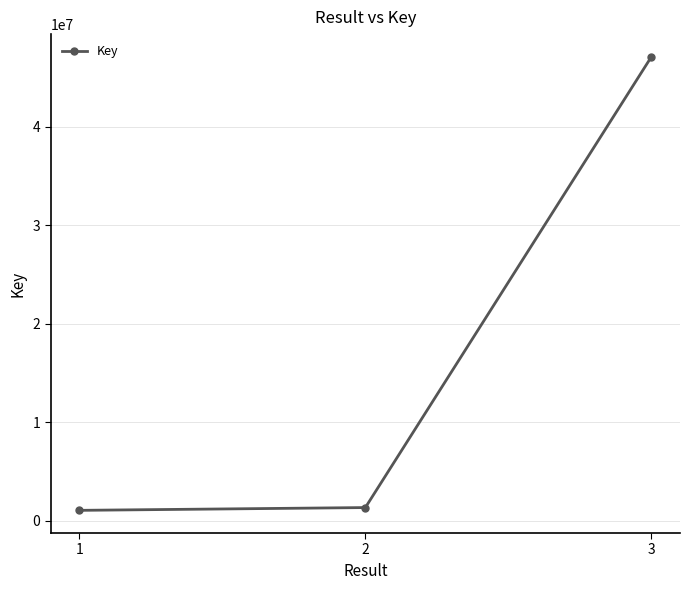

Reading right to left, transcribe all the data shown in this chart.

47114107	1350004	1067378